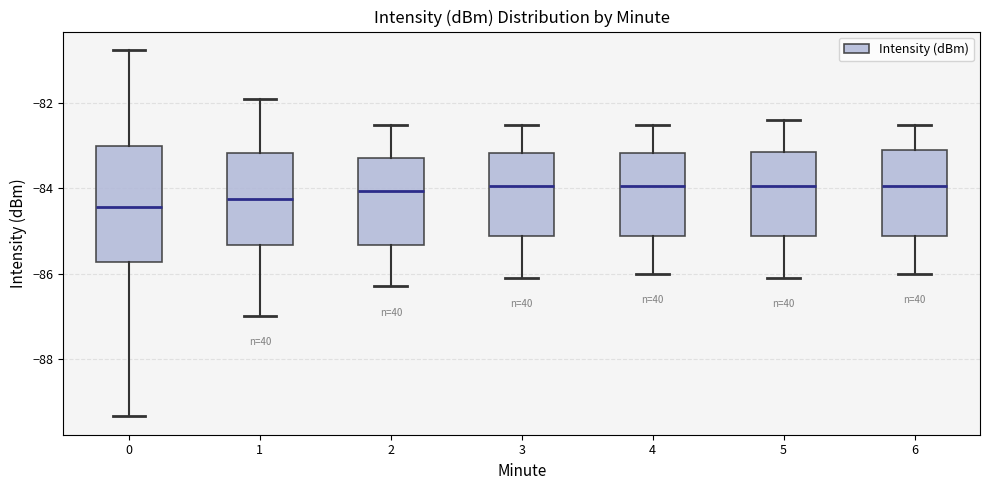

Reading left to right, read every box against the y-axis: the position of its median line, the range the box covers, and the ends of its whiskers. The values are not printed on the chart, so give them approximately, as read against the axis.

0: median -84.4, box -85.8 to -83.0, whiskers -89.4 to -80.8
1: median -84.2, box -85.4 to -83.2, whiskers -87.0 to -81.8
2: median -84.0, box -85.4 to -83.2, whiskers -86.2 to -82.4
3: median -84.0, box -85.2 to -83.2, whiskers -86.0 to -82.4
4: median -84.0, box -85.2 to -83.2, whiskers -86.0 to -82.4
5: median -84.0, box -85.2 to -83.2, whiskers -86.0 to -82.4
6: median -84.0, box -85.2 to -83.0, whiskers -86.0 to -82.4